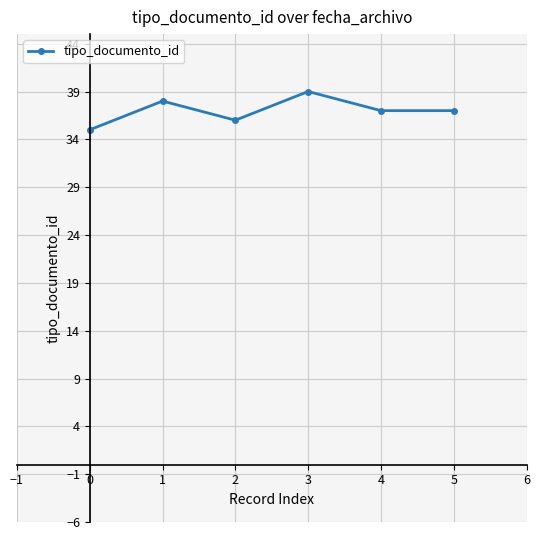

What is the value of the 4th point from the left?

39